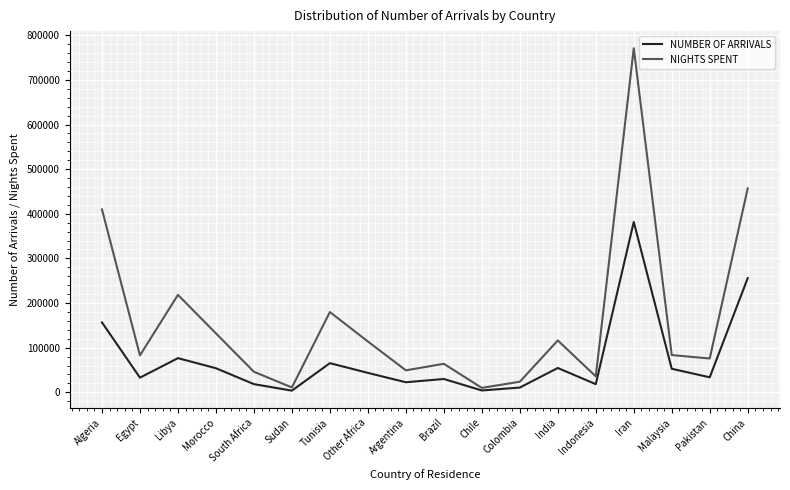

Where is NUMBER OF ARRIVALS nearest to the value 192770?

Algeria